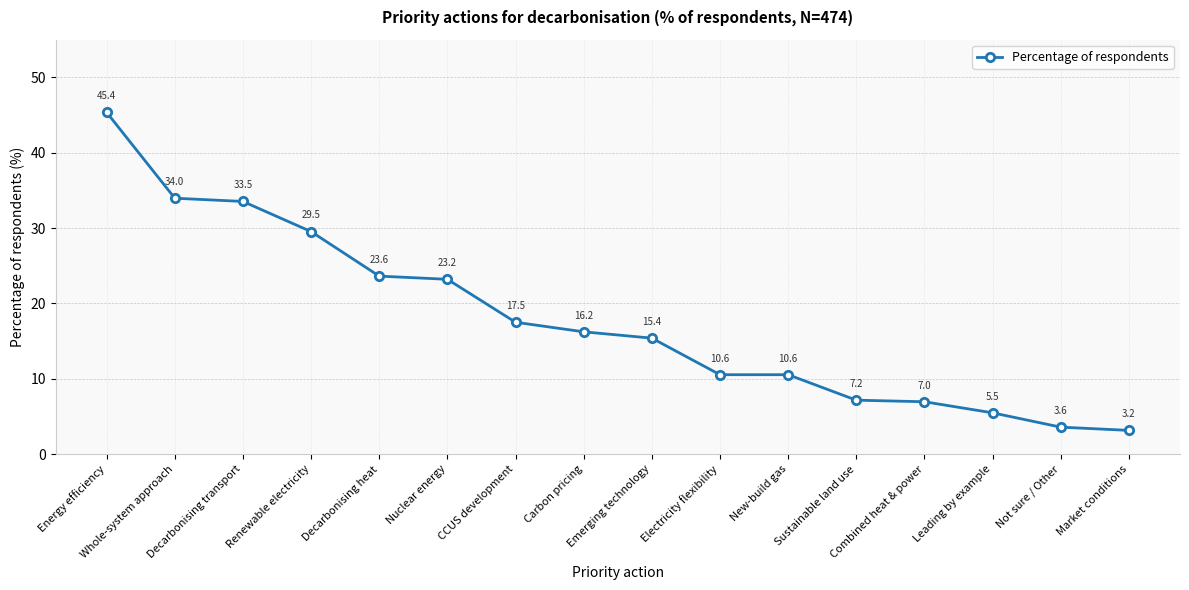

Approximately how many times larger is the value at Not sure / Other compared to Leading by example?

0.7